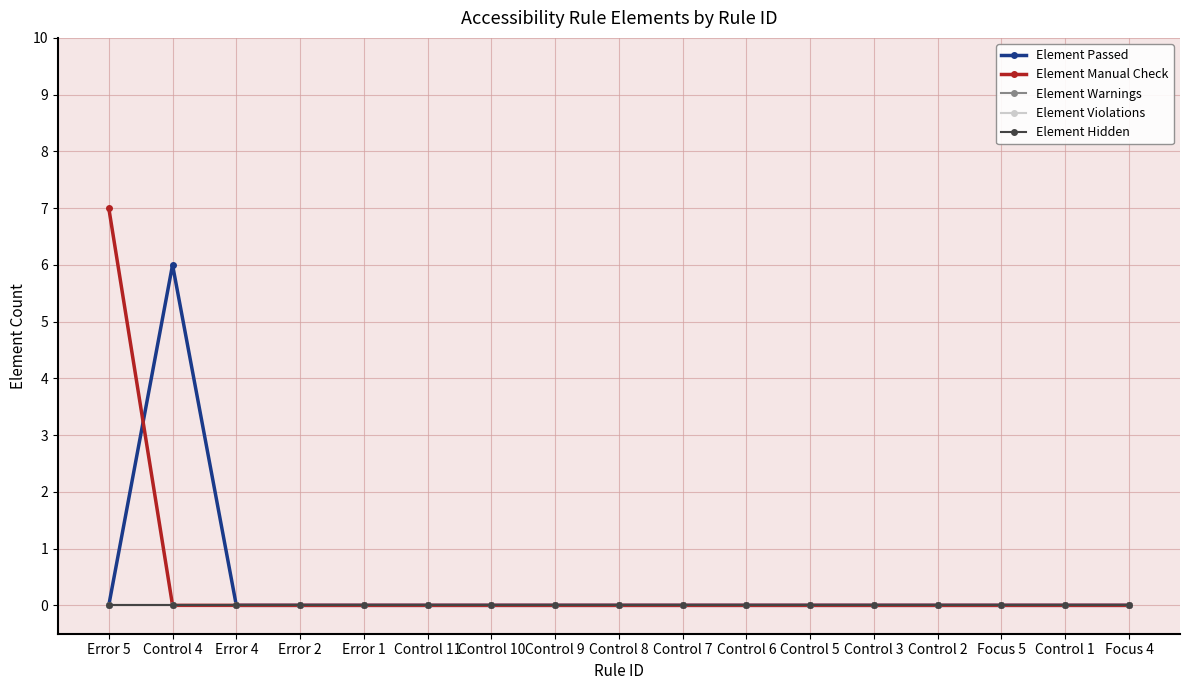

Reading left to right, transcribe all the data shown in this chart.

Element Passed: Error 5=0	Control 4=6	Error 4=0	Error 2=0	Error 1=0	Control 11=0	Control 10=0	Control 9=0	Control 8=0	Control 7=0	Control 6=0	Control 5=0	Control 3=0	Control 2=0	Focus 5=0	Control 1=0	Focus 4=0
Element Manual Check: Error 5=7	Control 4=0	Error 4=0	Error 2=0	Error 1=0	Control 11=0	Control 10=0	Control 9=0	Control 8=0	Control 7=0	Control 6=0	Control 5=0	Control 3=0	Control 2=0	Focus 5=0	Control 1=0	Focus 4=0
Element Warnings: Error 5=0	Control 4=0	Error 4=0	Error 2=0	Error 1=0	Control 11=0	Control 10=0	Control 9=0	Control 8=0	Control 7=0	Control 6=0	Control 5=0	Control 3=0	Control 2=0	Focus 5=0	Control 1=0	Focus 4=0
Element Violations: Error 5=0	Control 4=0	Error 4=0	Error 2=0	Error 1=0	Control 11=0	Control 10=0	Control 9=0	Control 8=0	Control 7=0	Control 6=0	Control 5=0	Control 3=0	Control 2=0	Focus 5=0	Control 1=0	Focus 4=0
Element Hidden: Error 5=0	Control 4=0	Error 4=0	Error 2=0	Error 1=0	Control 11=0	Control 10=0	Control 9=0	Control 8=0	Control 7=0	Control 6=0	Control 5=0	Control 3=0	Control 2=0	Focus 5=0	Control 1=0	Focus 4=0